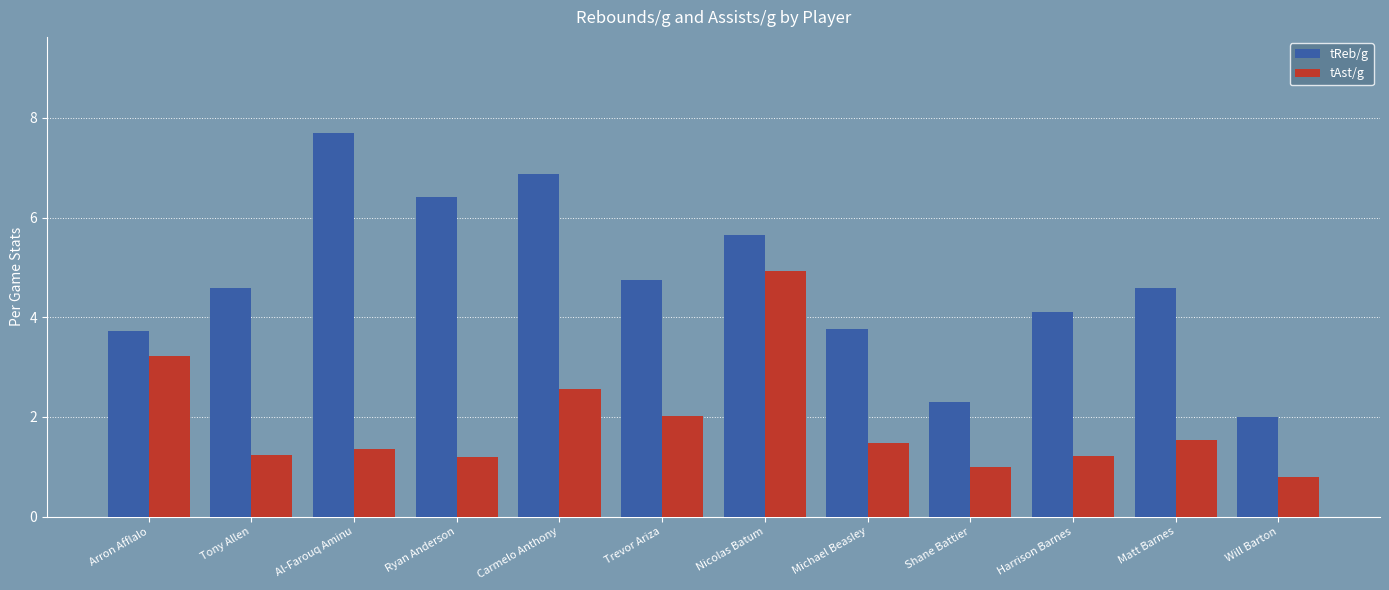

Is the value of tReb/g at Michael Beasley greater than the value of tAst/g at Shane Battier?

Yes